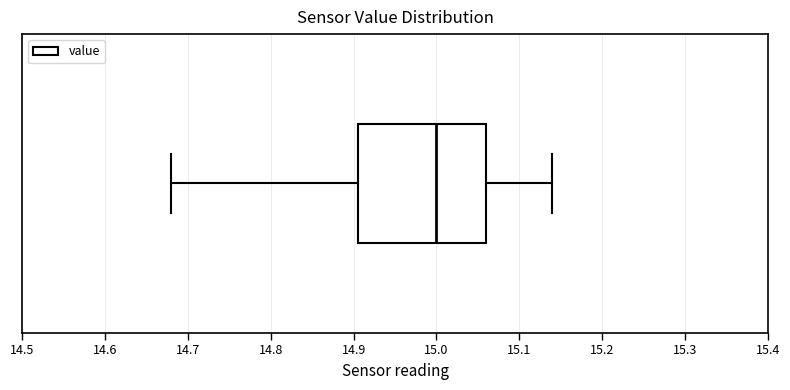

Read this box plot against the x-axis: the position of the median line, the range covered by the box, and the ends of both whiskers. The values are not printed on the chart, so give them approximately, as read against the axis.

median 15.00, box 14.91 to 15.06, whiskers 14.68 to 15.14